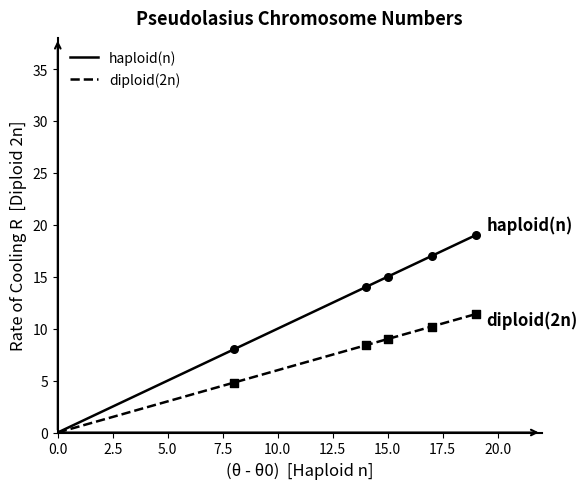

Which series has the largest total across all categories?

haploid(n)